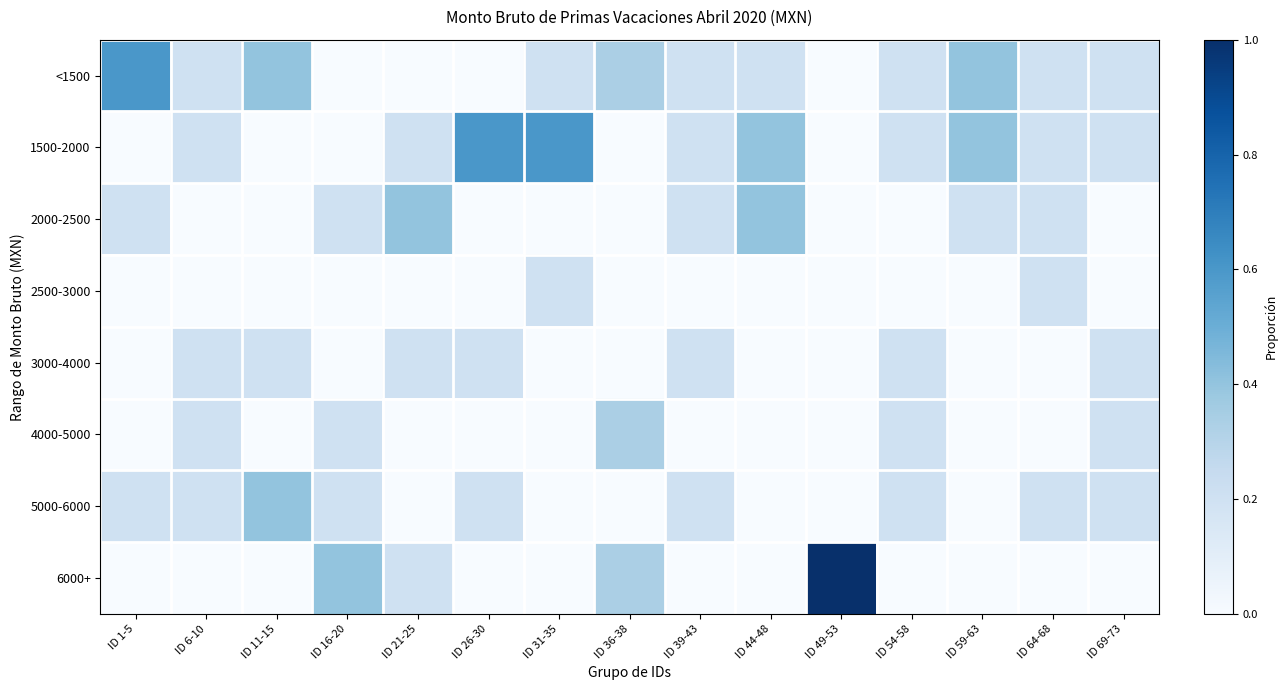

At how many categories does at least one series exceed 0?

15